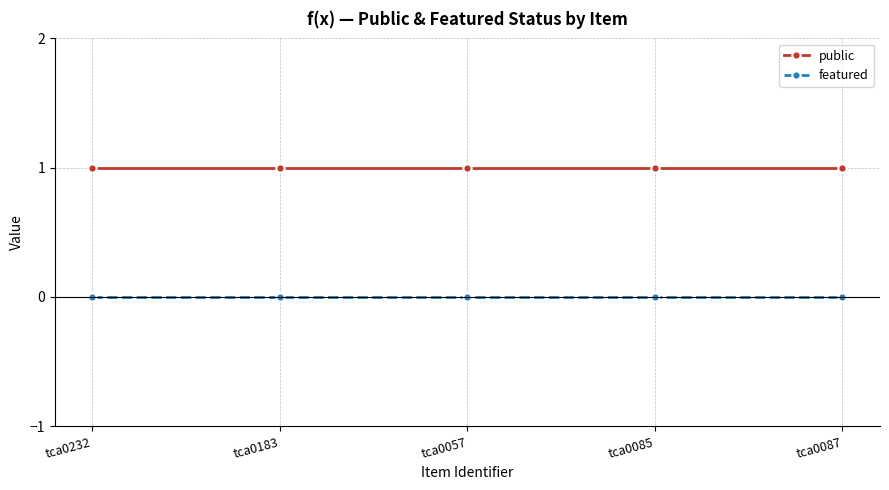

True or false: featured has a value of 0 at tca0183.

True